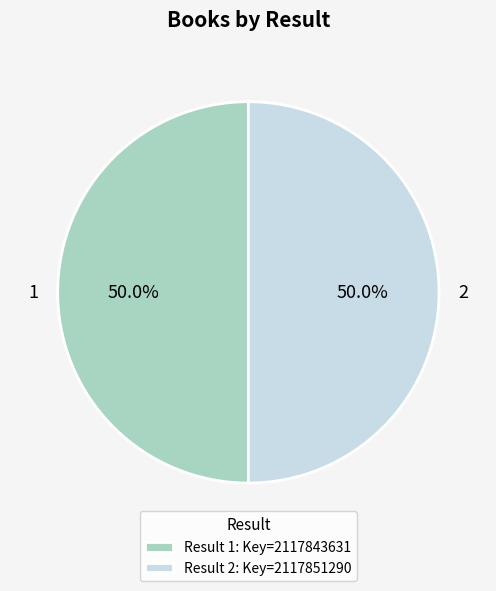

How many slices are in this pie chart?

2